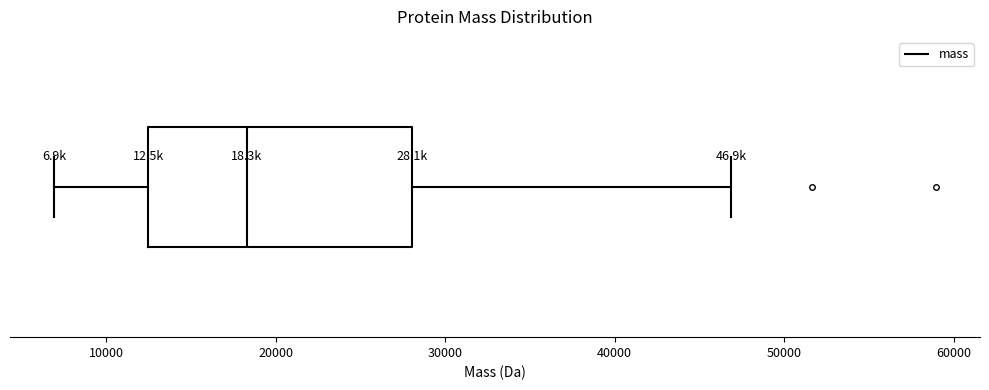

Where is the right edge of the box on the x-axis? The values are not printed on the chart, so give them approximately, as read against the axis.

28000